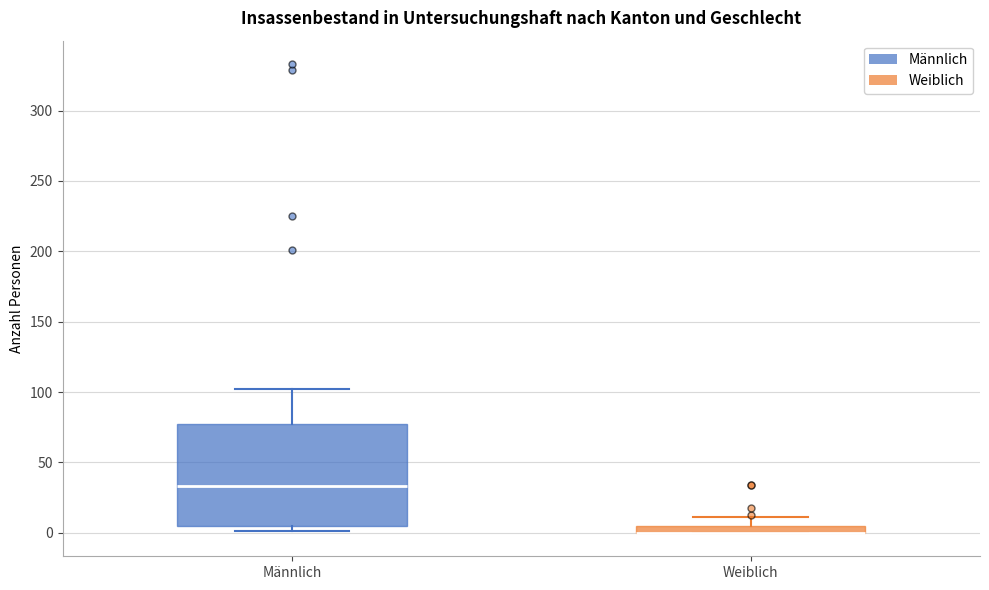

Comparing the boxes themselves (not the whiskers), which one is the tallest?

Männlich